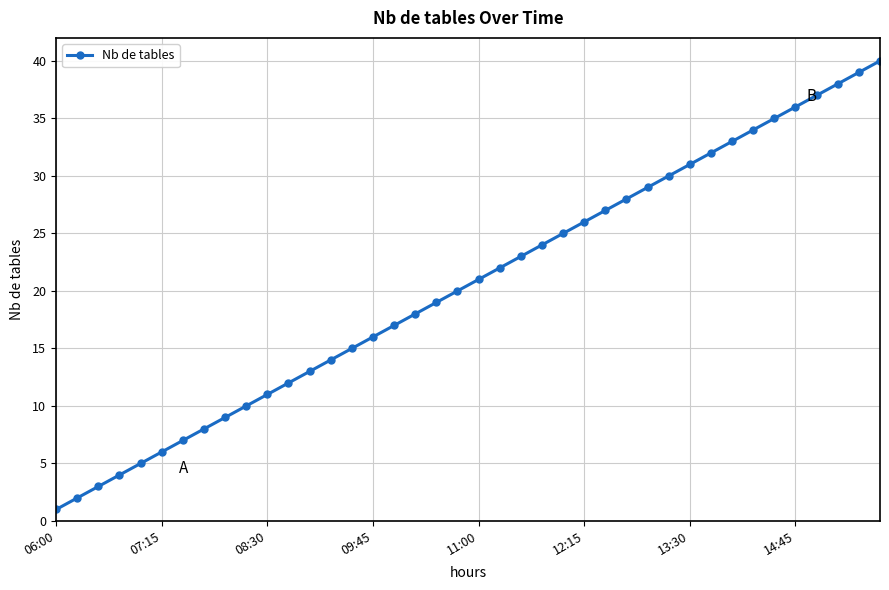

True or false: the data has more than 1 interior local peaks.

False